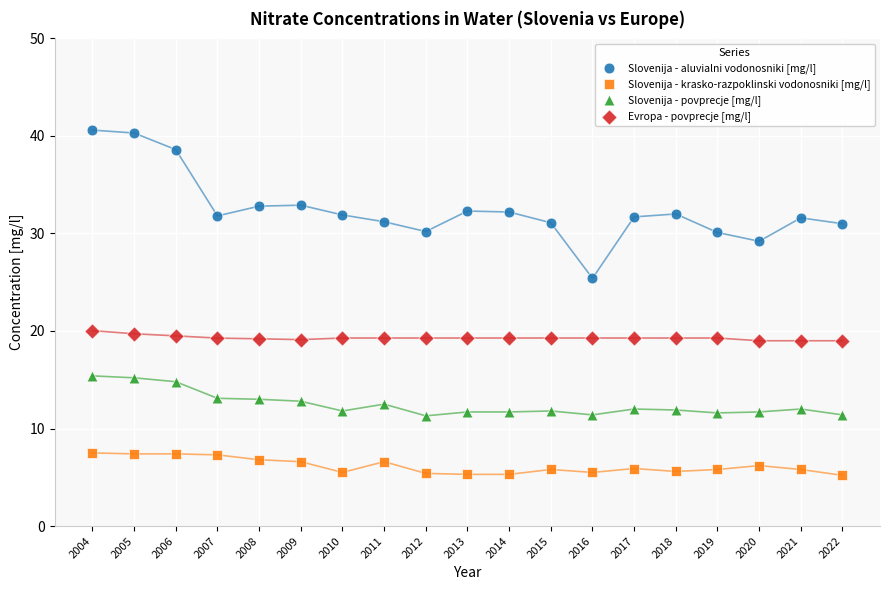

Which series contains the highest Y value?

Slovenija - aluvialni vodonosniki [mg/l]